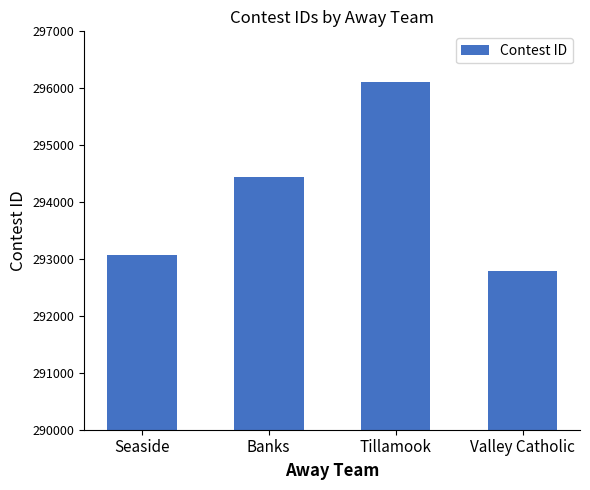

What is the change in value from Seaside to Tillamook?

+3034